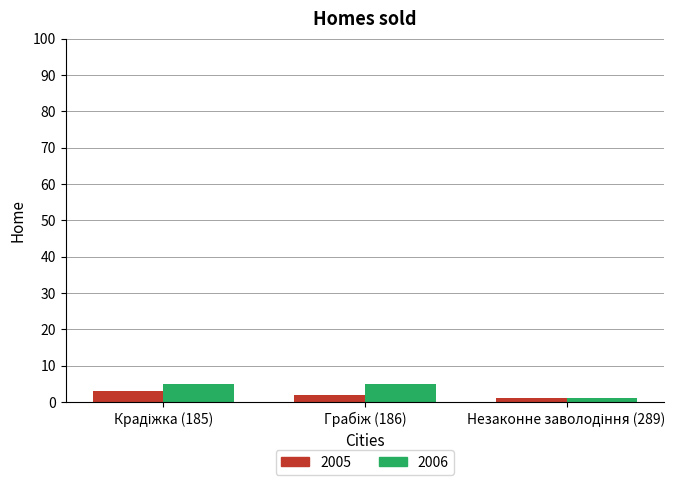

What are all the series names shown in the legend?

2005, 2006